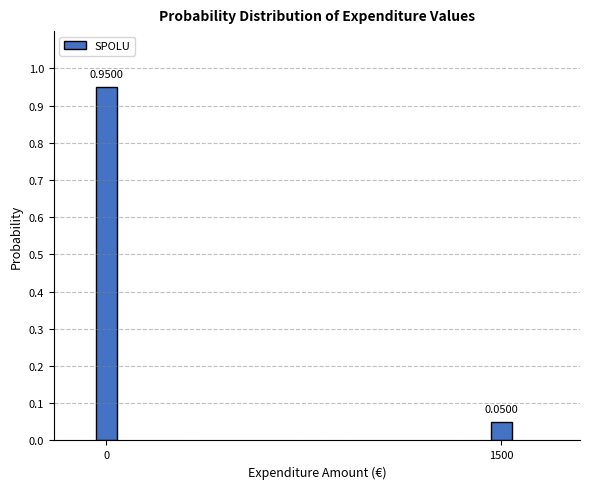

What is the change in value from 0 to 1500?

-0.9